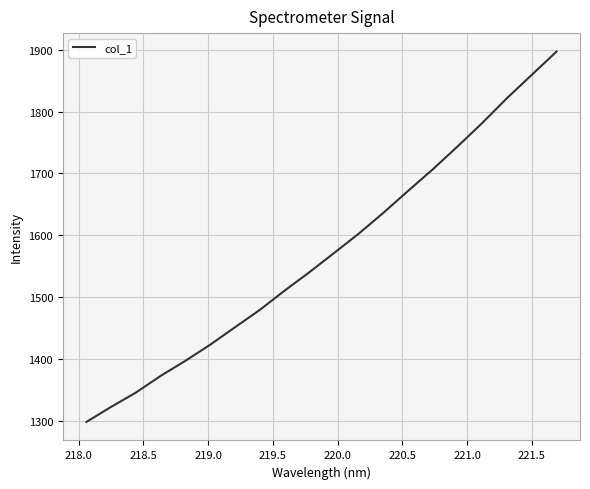

What is the difference between the maximum and minimum values?

598.2